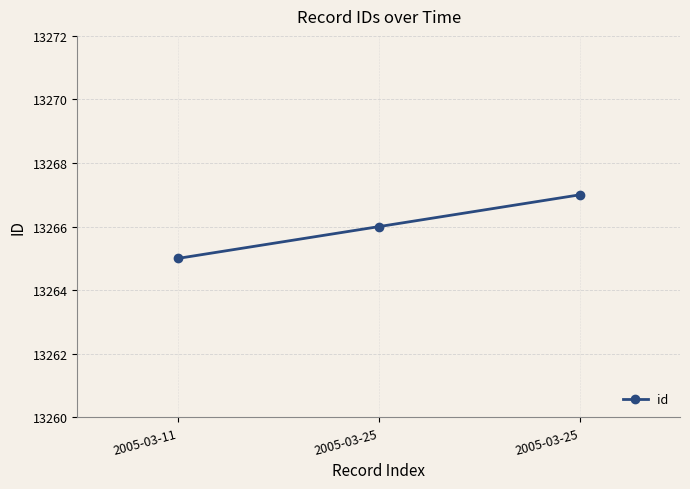

Which label corresponds to the largest value in the chart?

2005-03-25